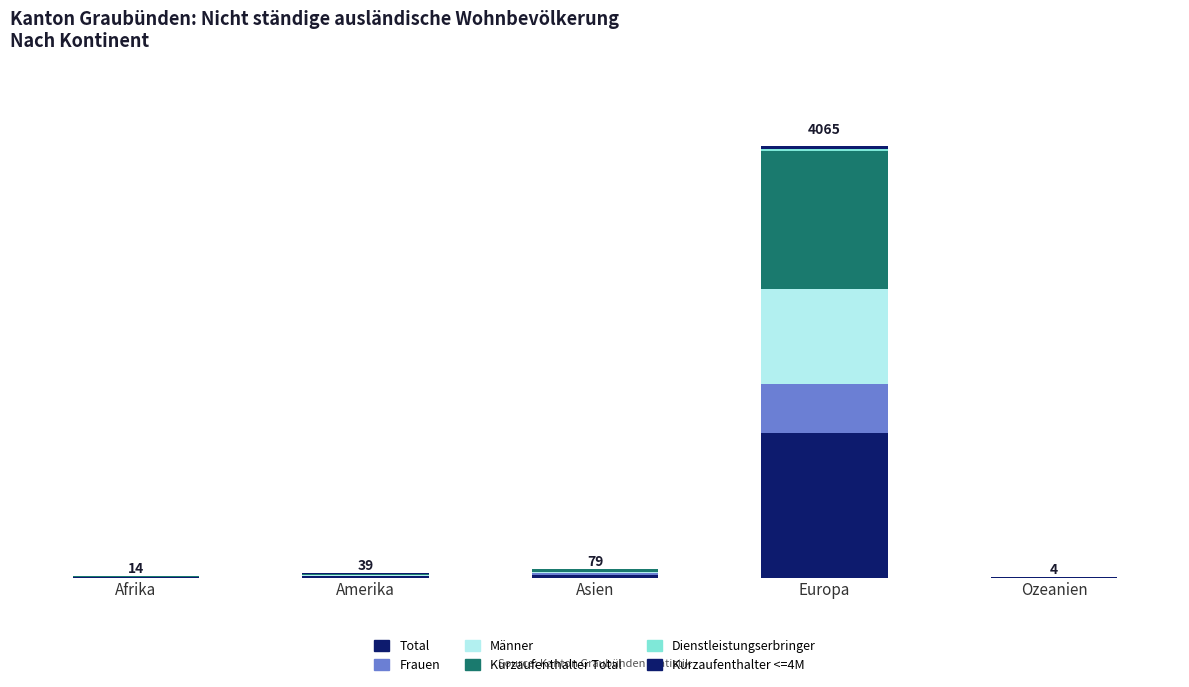

The value of Kurzaufenthalter <=4M at Europa is 98. True or false?

True